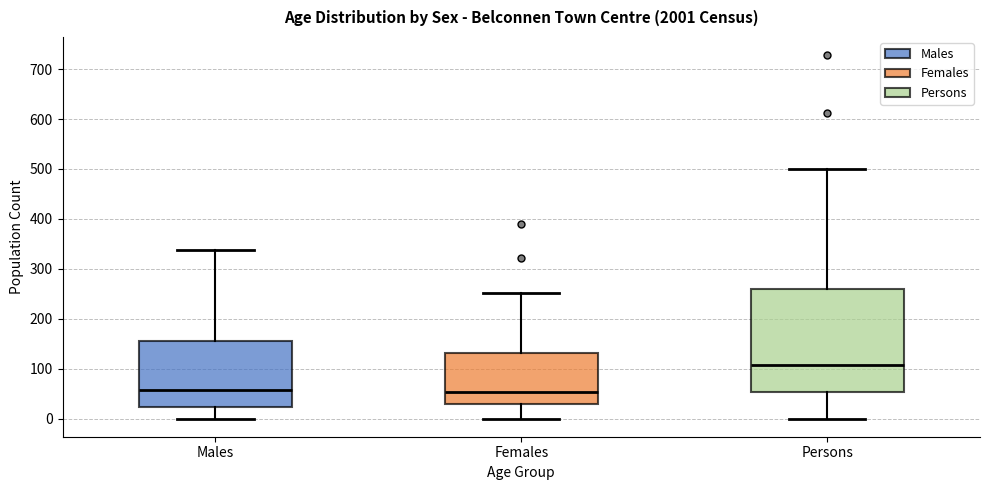

Reading left to right, transcribe this box plot: for each box, give where its median line is, the range the box spans, and where its two whiskers end, as read against the y-axis. The values are not printed on the chart, so give them approximately, as read against the axis.

Males: median 60, box 20 to 160, whiskers 0 to 340
Females: median 50, box 30 to 130, whiskers 0 to 250
Persons: median 110, box 50 to 260, whiskers 0 to 500